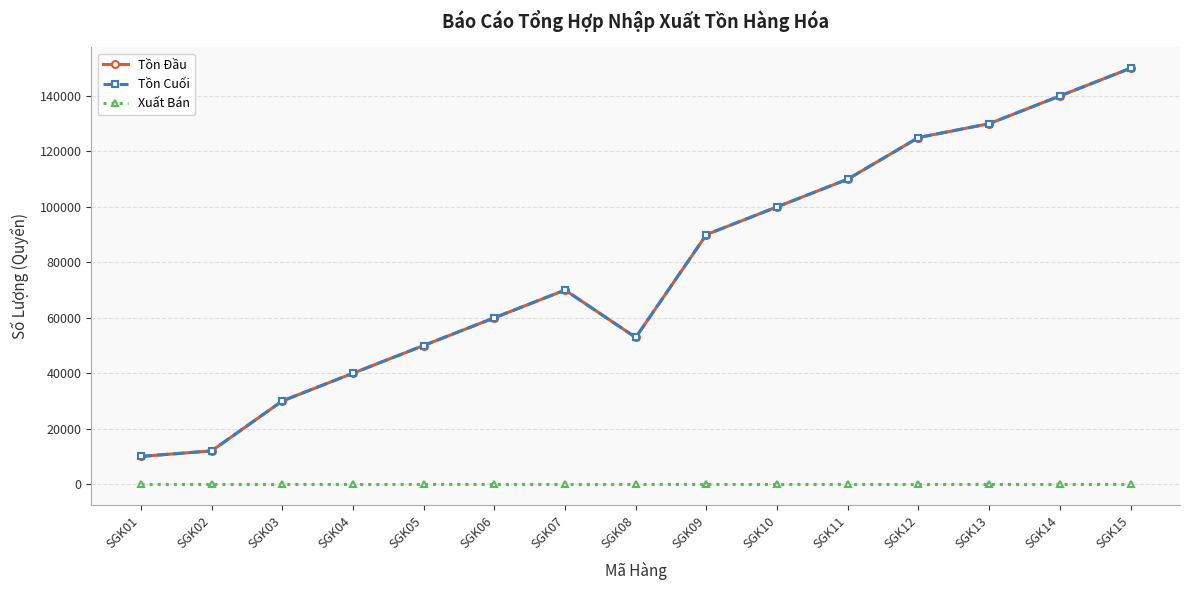

What is the highest value of the Tồn Đầu series?

150000.0